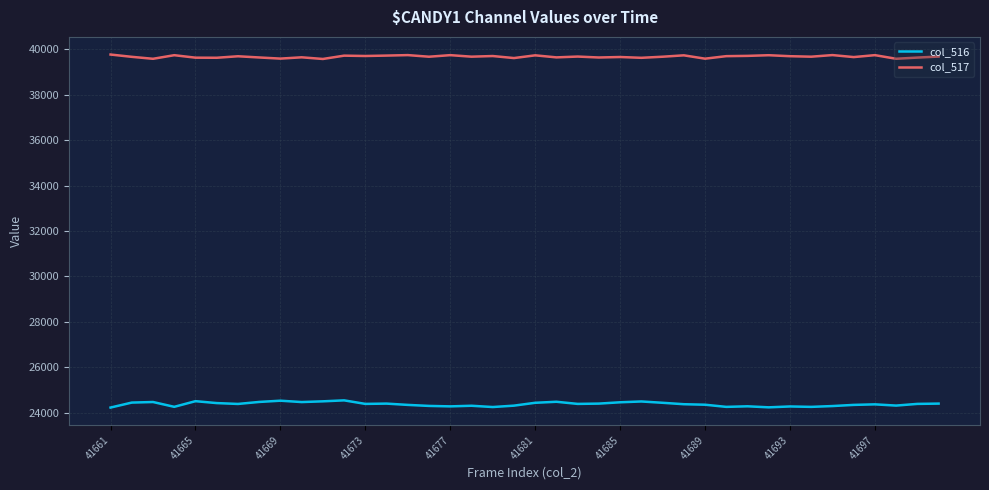

What are all the series names shown in the legend?

col_516, col_517